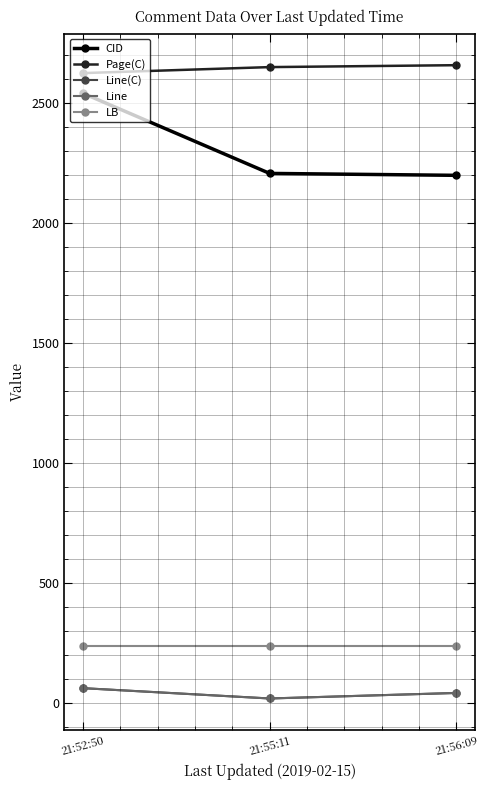

At which label is Line closest to 40?

21:56:09